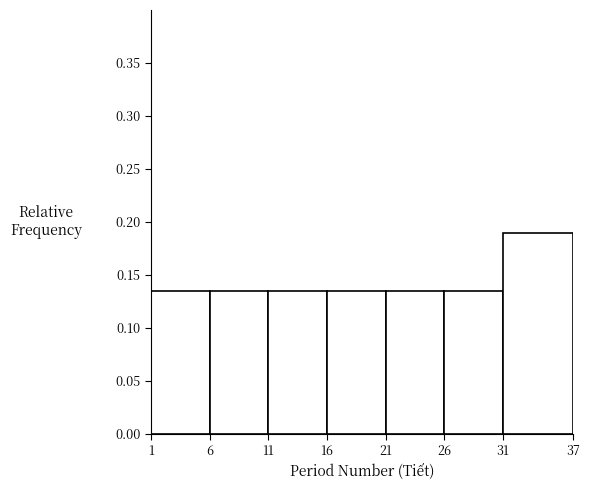

How tall is the bar that spans 21 to 26 on the x-axis? The values are not printed on the chart, so give them approximately, as read against the axis.

0.135